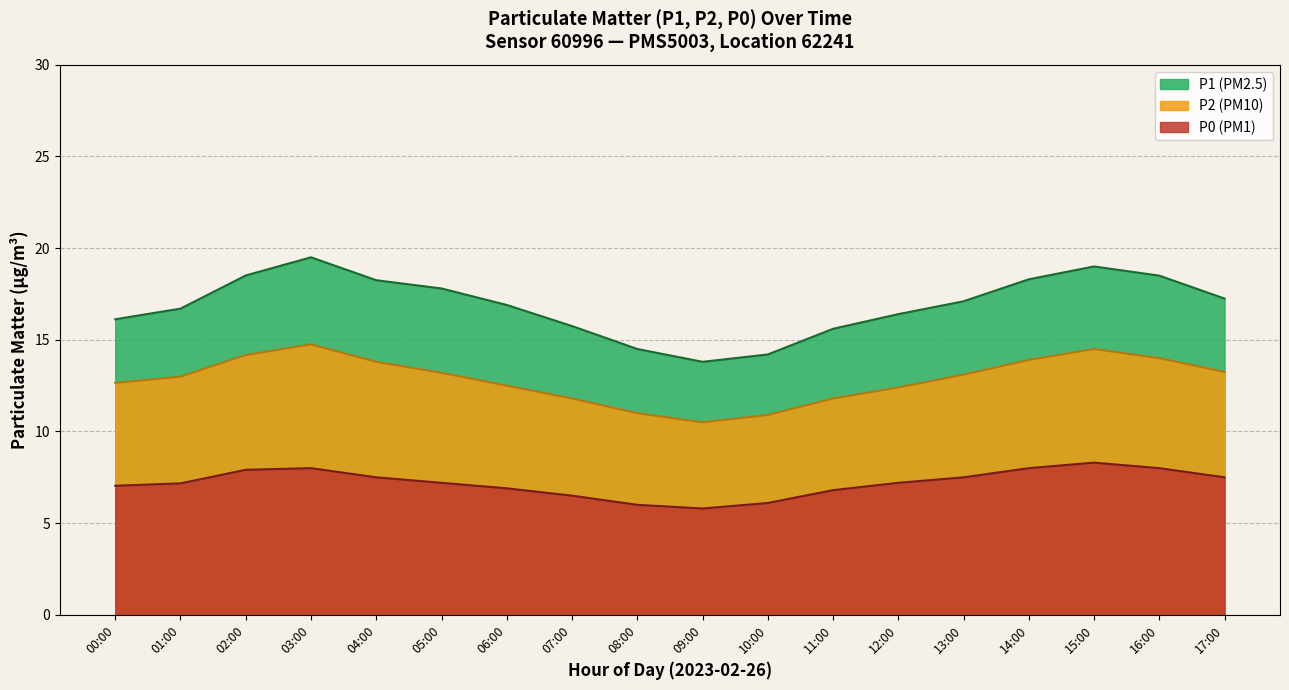

What is the total value across all series at 12:00?

36.0